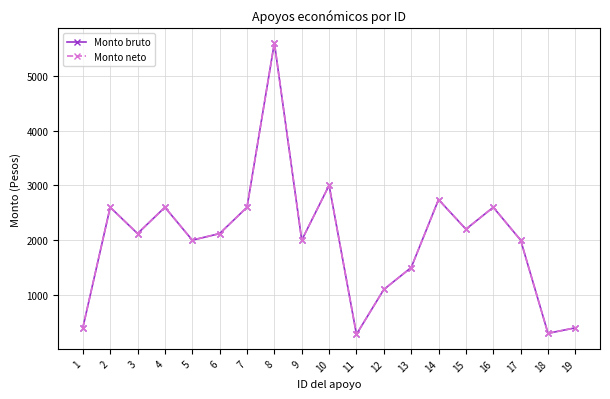

Is the value of Monto bruto at 15 greater than the value of Monto neto at 2?

No